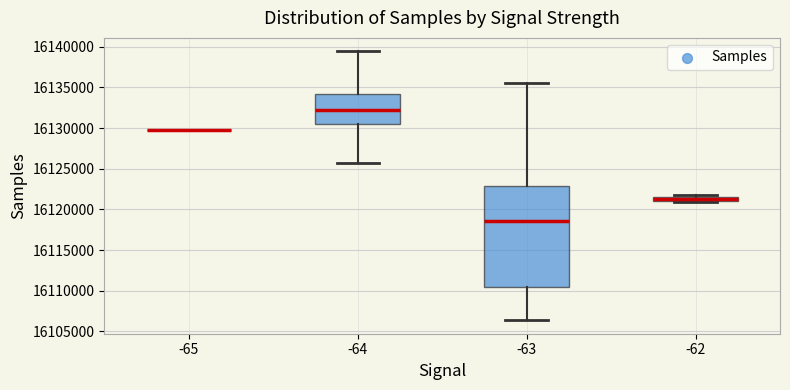

Where is the lower edge of the box at x = -63 on the y-axis? The values are not printed on the chart, so give them approximately, as read against the axis.

16110500